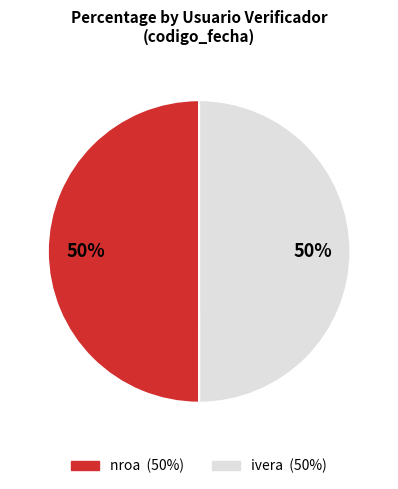

How many segments does this pie chart have?

2